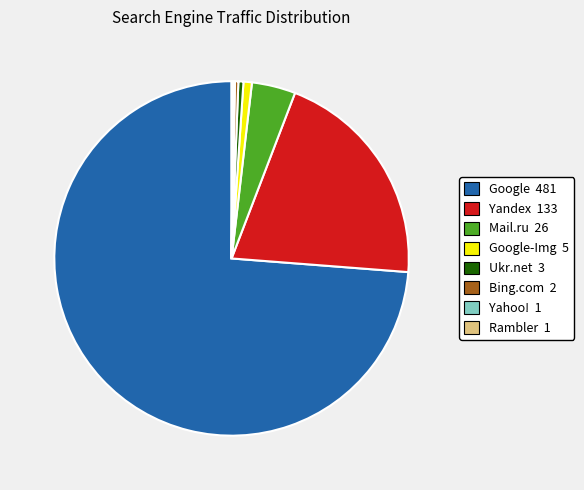

Is there any slice that represents more than half of the pie?

Yes